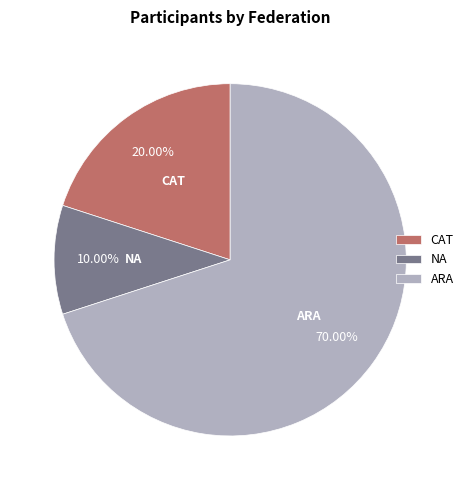

Rank the categories by value from highest to lowest.

ARA, CAT, NA